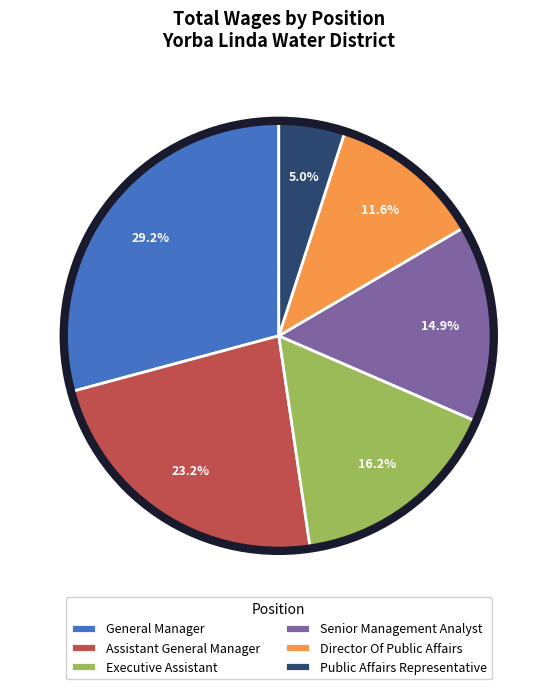

To the nearest percent, what is the difference between the Public Affairs Representative and Assistant General Manager slice percentages?

18%